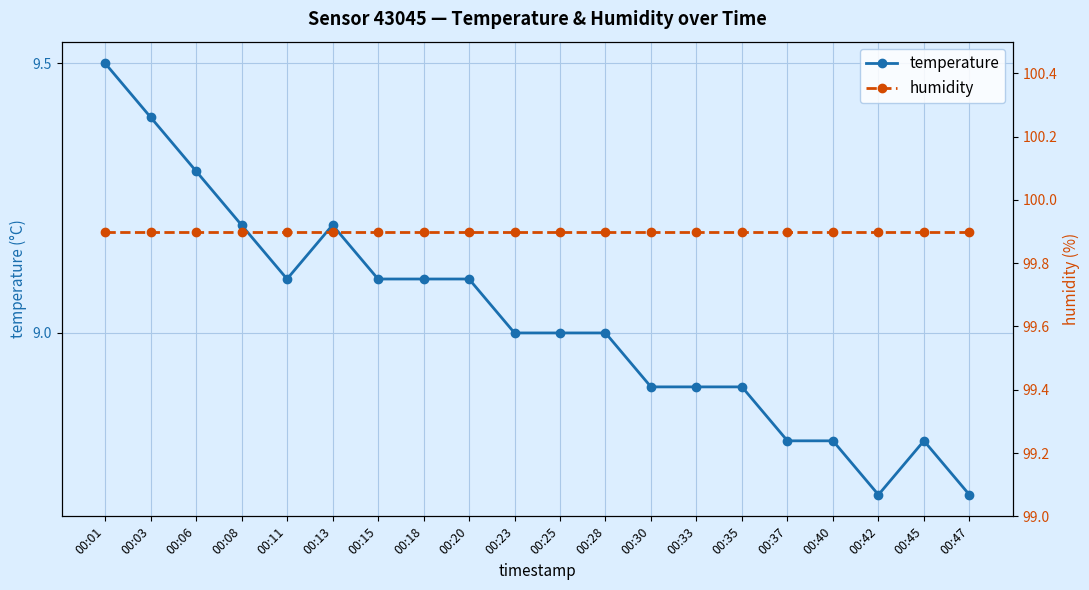

True or false: temperature and humidity intersect in this chart.

False